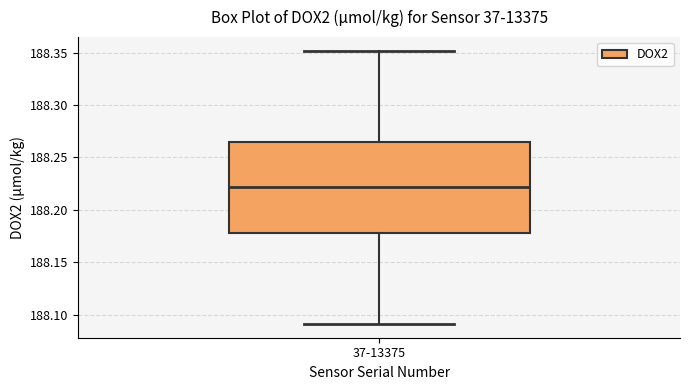

Where does the median line of the box for 37-13375 sit on the y-axis? The values are not printed on the chart, so give them approximately, as read against the axis.

188.220